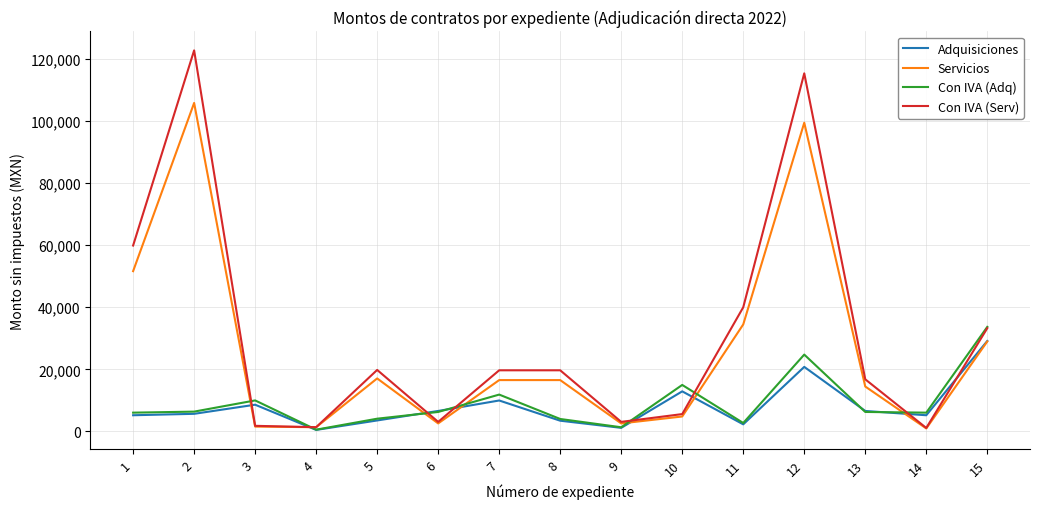

What is the maximum value for Adquisiciones?

29144.7